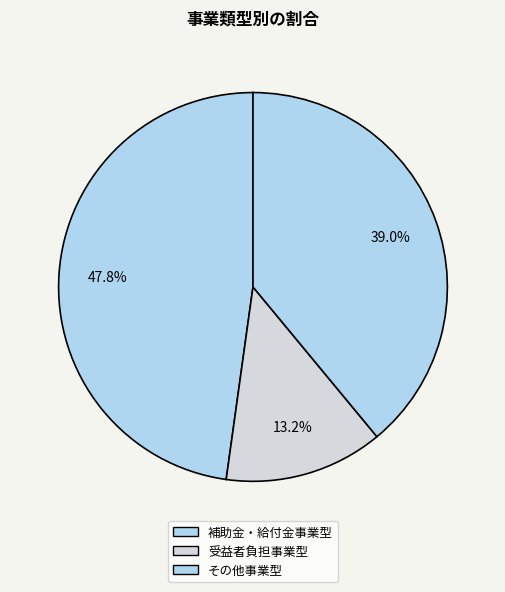

To the nearest percent, what portion does その他事業型 represent?

39%